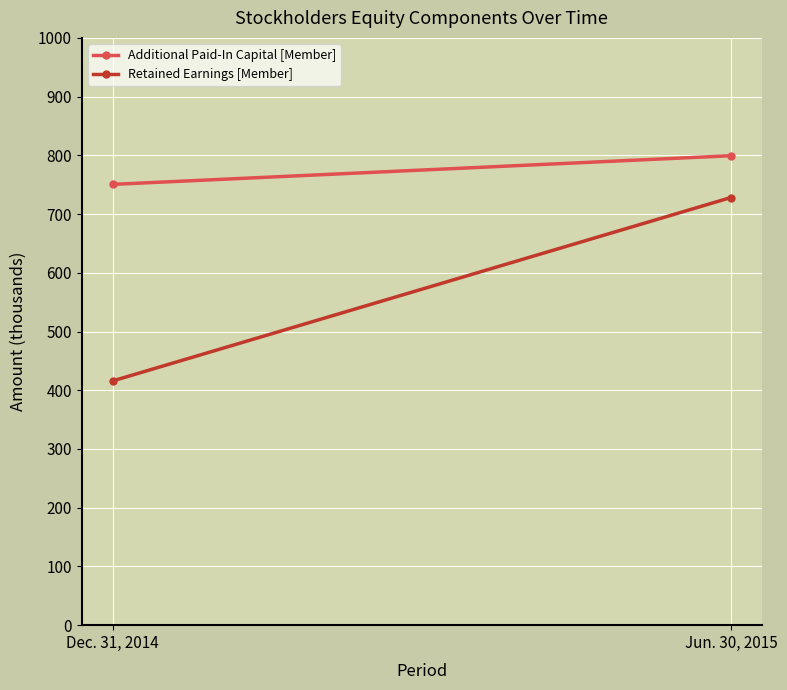

How many lines are shown in the chart?

2